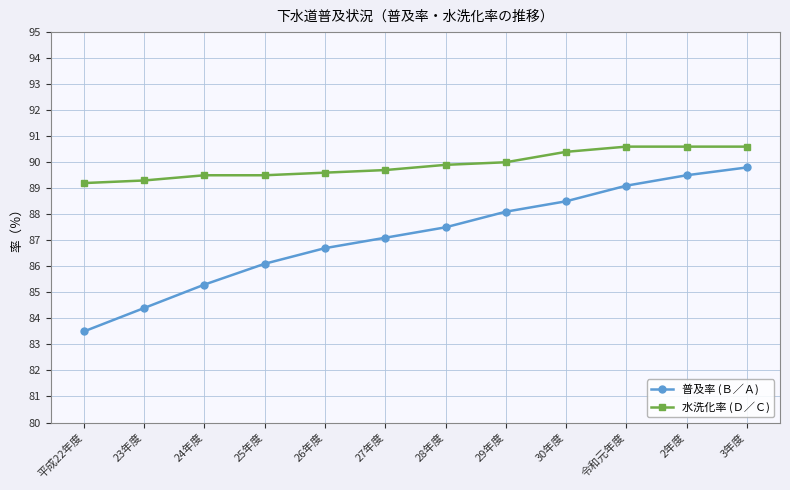

What is the difference between the highest and lowest values at 29年度?

1.9